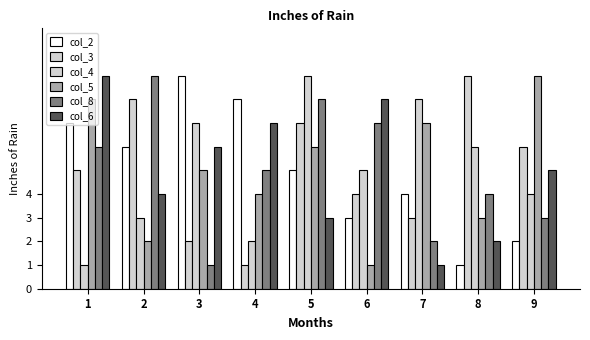

How many series are shown in this chart?

6